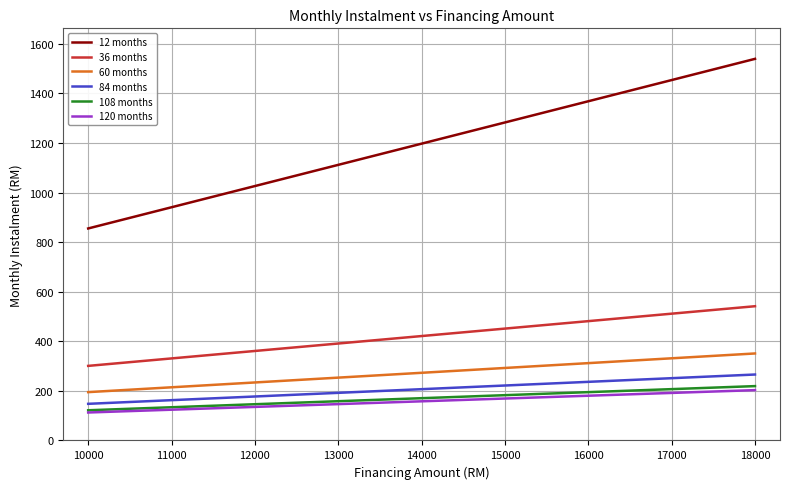

Which category has the highest value across all series?

18000